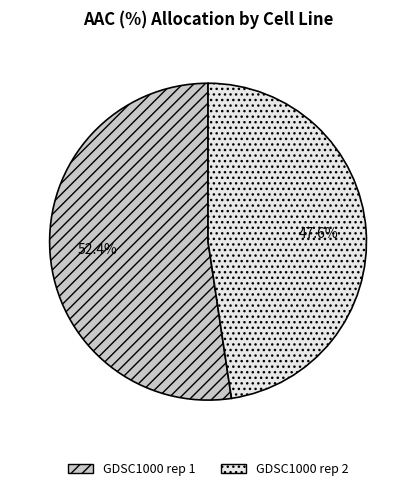

How much of the chart is everything except GDSC1000 rep 2?

52.4%